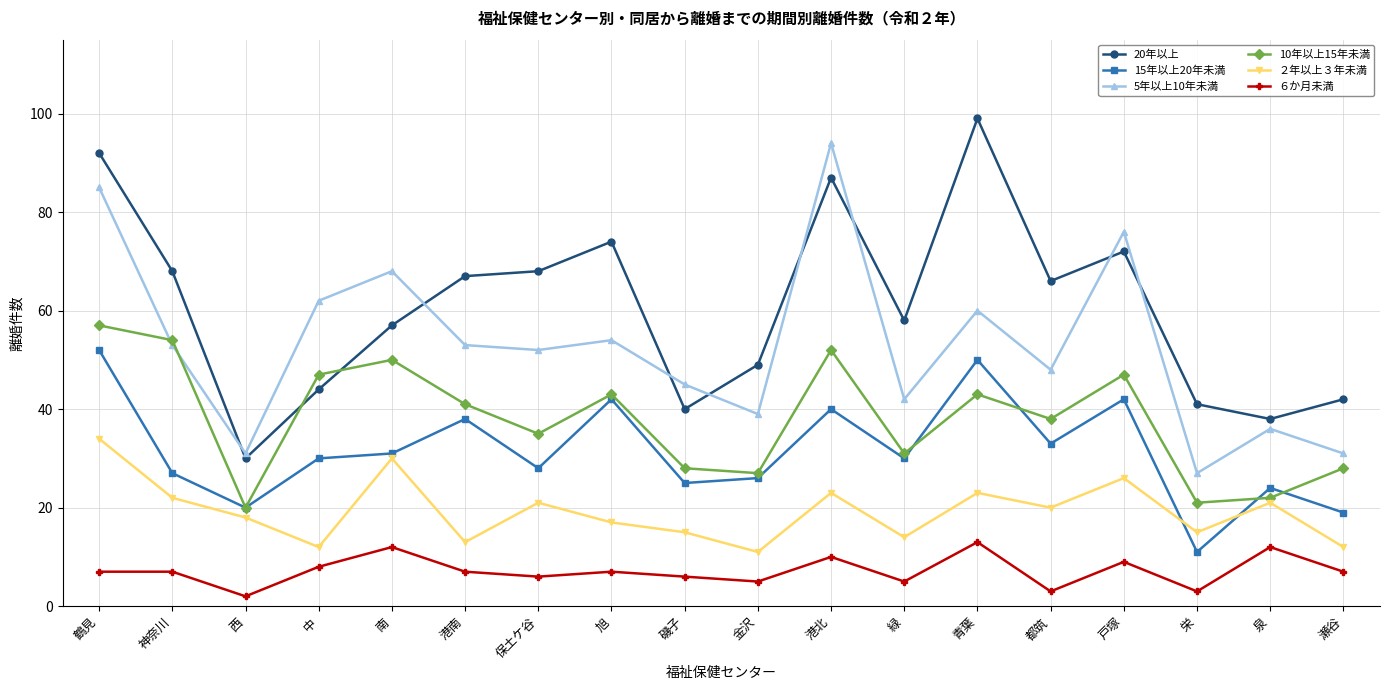

How many distinct data groups are displayed?

6